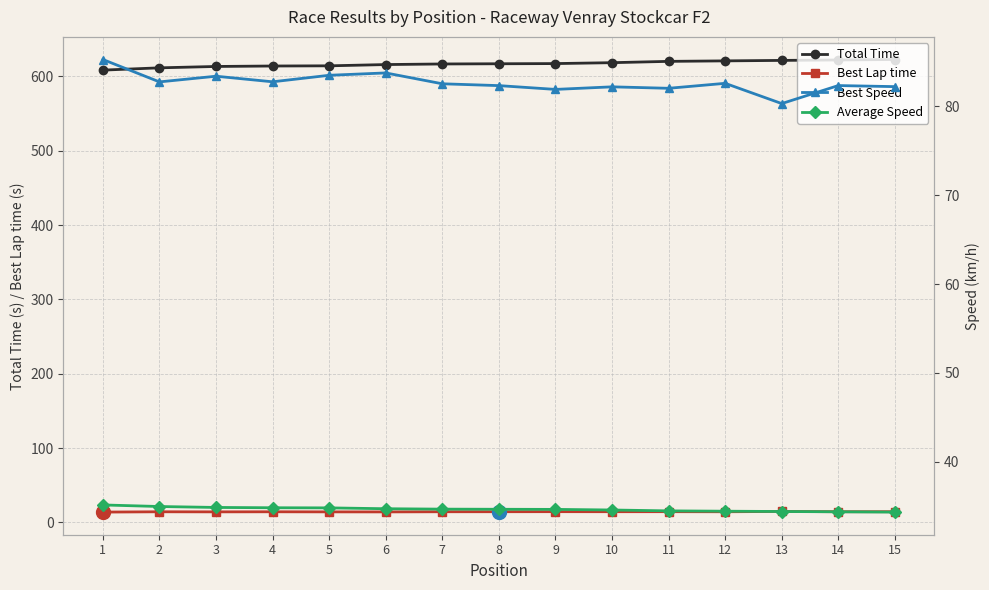

True or false: Best Lap time and Total Time cross at least once.

False